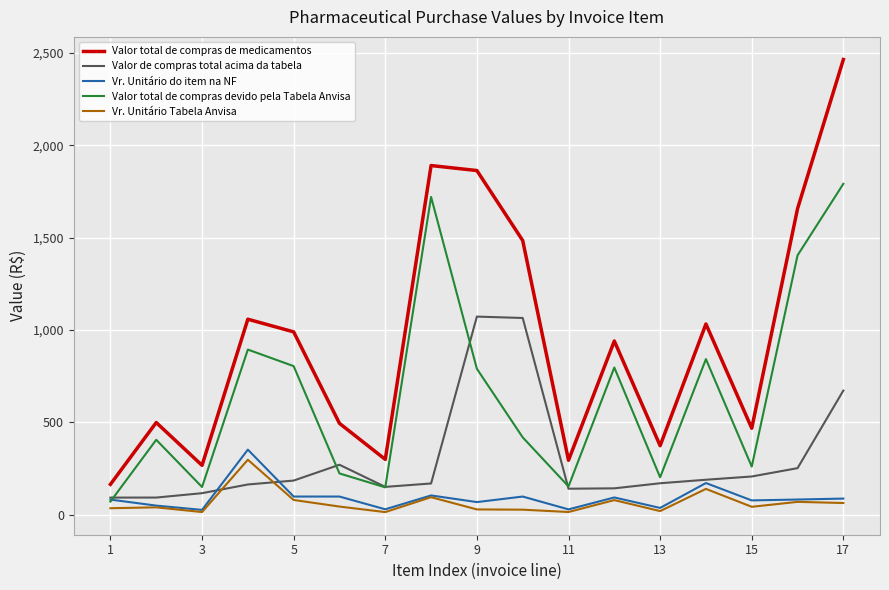

In Vr. Unitário Tabela Anvisa, how many points are lower than both neighbors (excluding endpoints)?

5